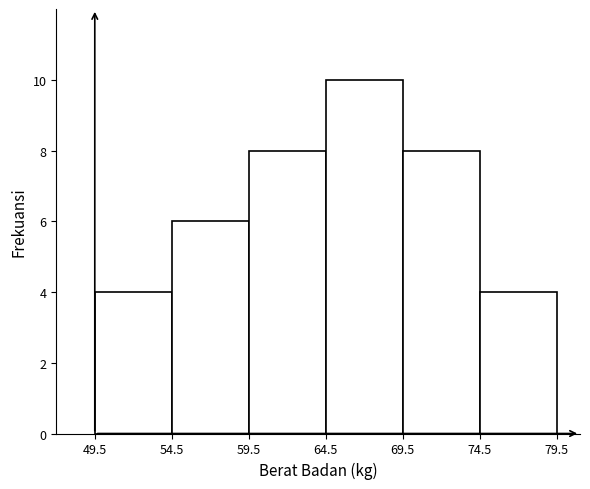

Reading left to right, list every bar in this chart as the range it spans on the x-axis followed by its height. The values are not printed on the chart, so give them approximately, as read against the axis.

49.5 to 54.5: 4
54.5 to 59.5: 6
59.5 to 64.5: 8
64.5 to 69.5: 10
69.5 to 74.5: 8
74.5 to 79.5: 4